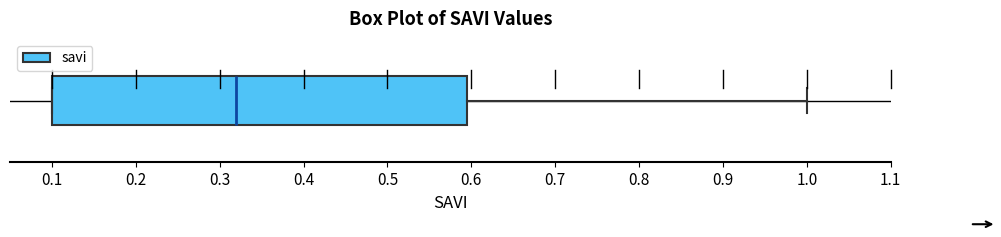

Read this box plot against the x-axis: the position of the median line, the range covered by the box, and the ends of both whiskers. The values are not printed on the chart, so give them approximately, as read against the axis.

median 0.32, box 0.10 to 0.60, whiskers 0.10 to 1.00